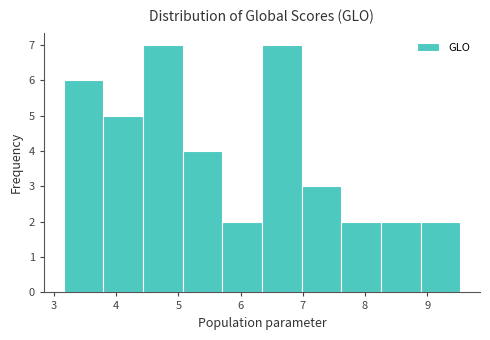

How tall is the bar that spans 5.1 to 5.7 on the x-axis? Neither the bar edges nor the heights are printed on the chart, so give them approximately, as read against the axes.

4